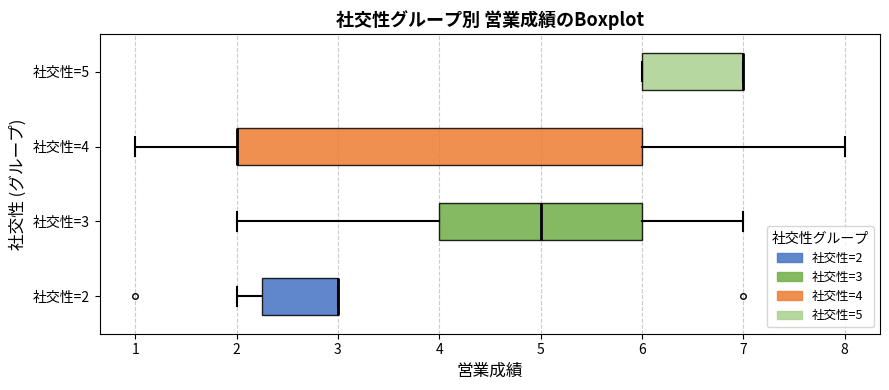

Where is the right edge of the box for 社交性=2 on the x-axis? The values are not printed on the chart, so give them approximately, as read against the axis.

3.0